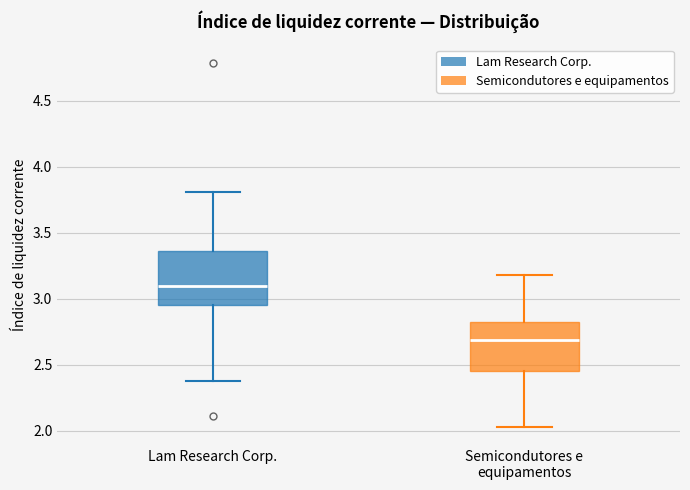

Where does the median line of the box for Semicondutores e equipamentos sit on the y-axis? The values are not printed on the chart, so give them approximately, as read against the axis.

2.70